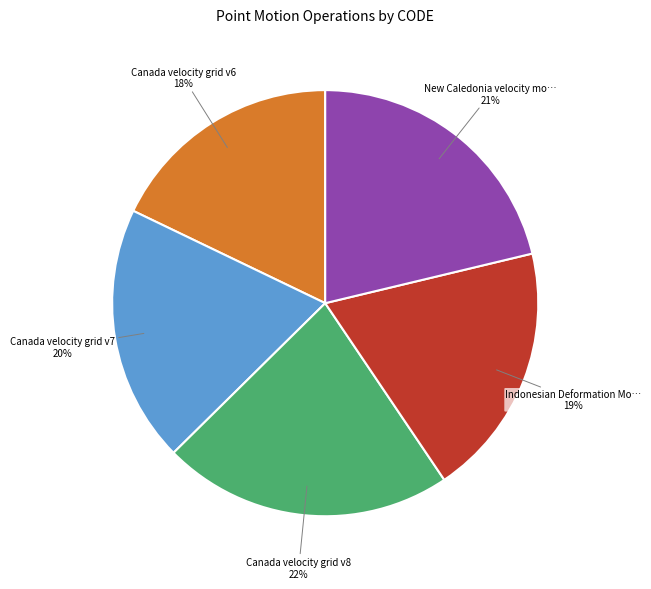

Does any single category account for the majority?

No